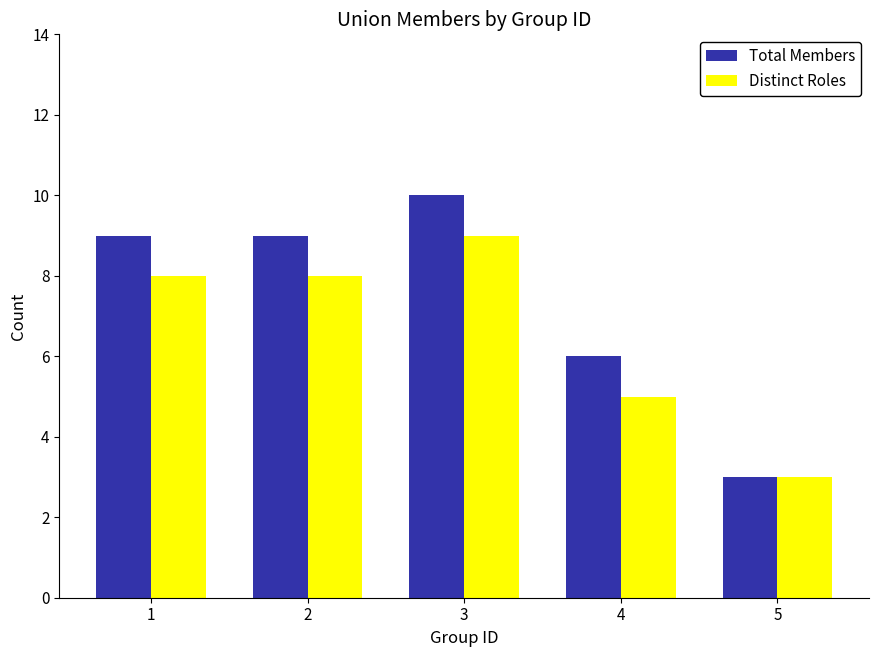

What is the average value of the Distinct Roles series?

7